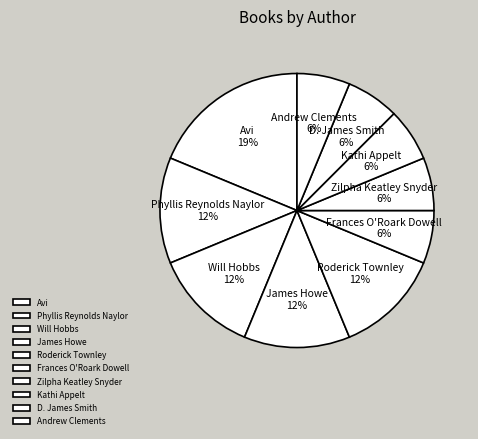

Is there any slice that represents more than half of the pie?

No